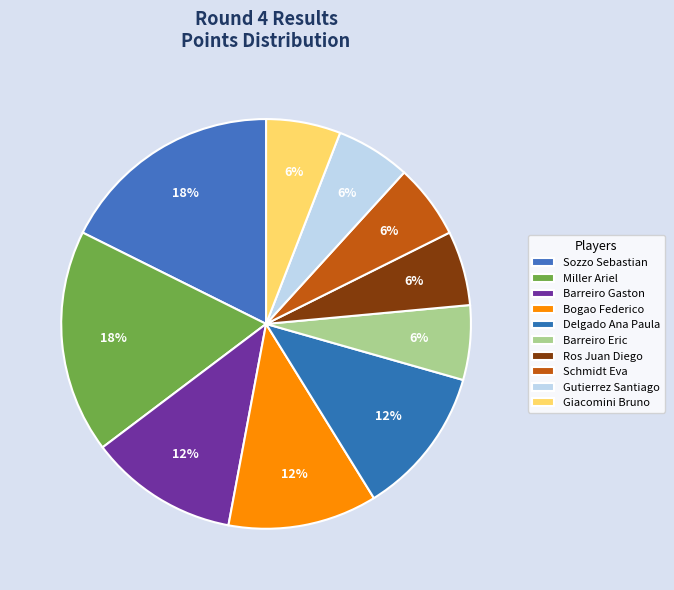

How many segments does this pie chart have?

10